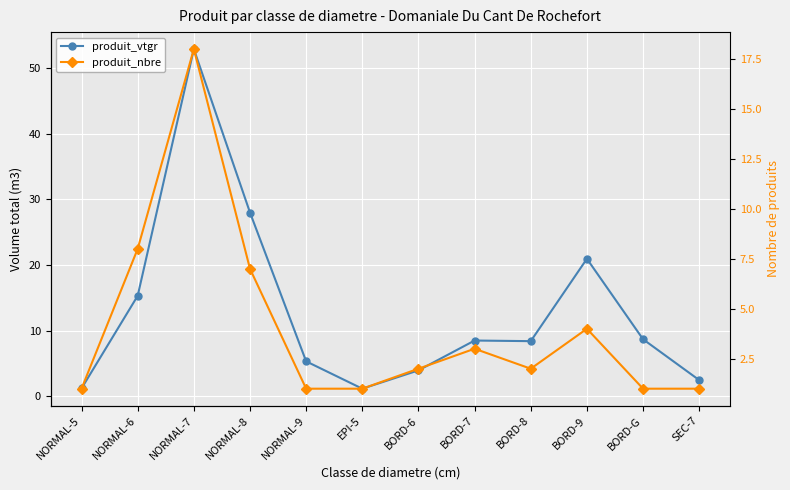

Reading left to right, transcribe all the data shown in this chart.

produit_vtgr: 1.2	15.3	52.9	28.0	5.3	1.1	3.9	8.5	8.4	20.9	8.7	2.4
produit_nbre: 1.0	8.0	18.0	7.0	1.0	1.0	2.0	3.0	2.0	4.0	1.0	1.0